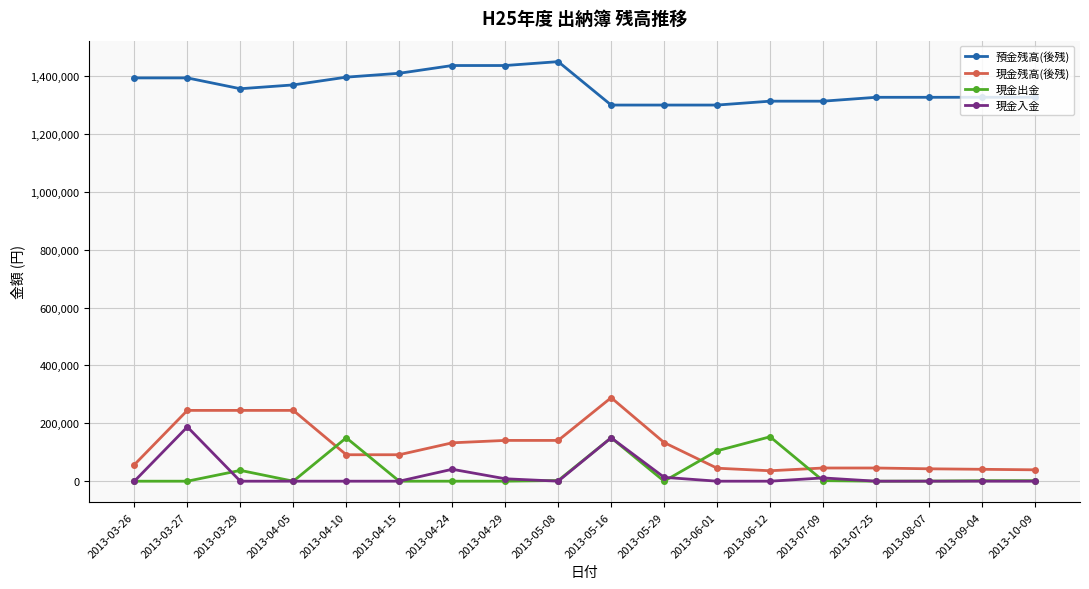

At 2013-04-24, list the series in order from smallest to largest.

現金出金, 現金入金, 現金残高(後残), 預金残高(後残)